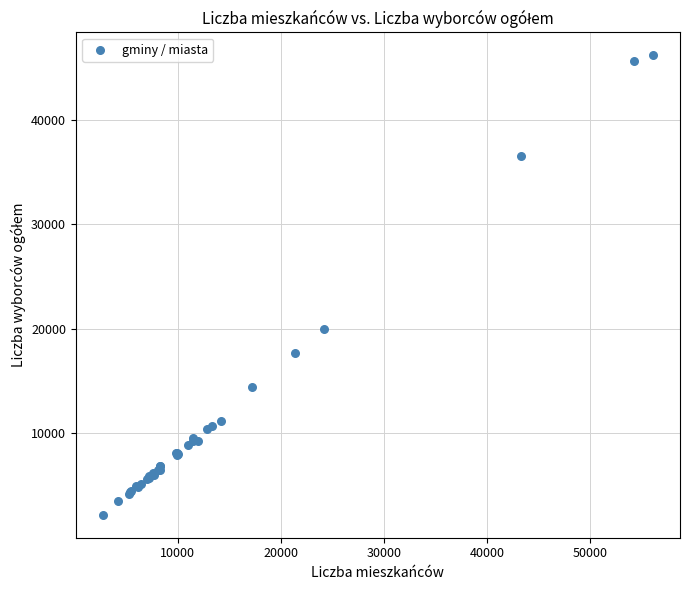

What Y value in the scatter plot is closest to 24195?

19947